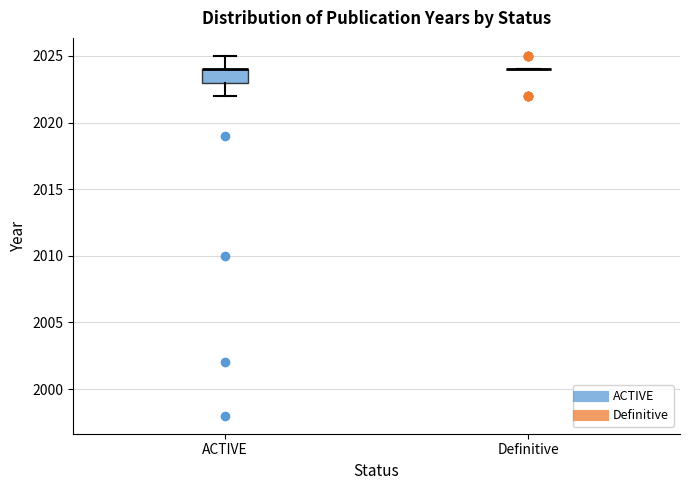

Comparing the boxes themselves (not the whiskers), which one is the tallest?

ACTIVE